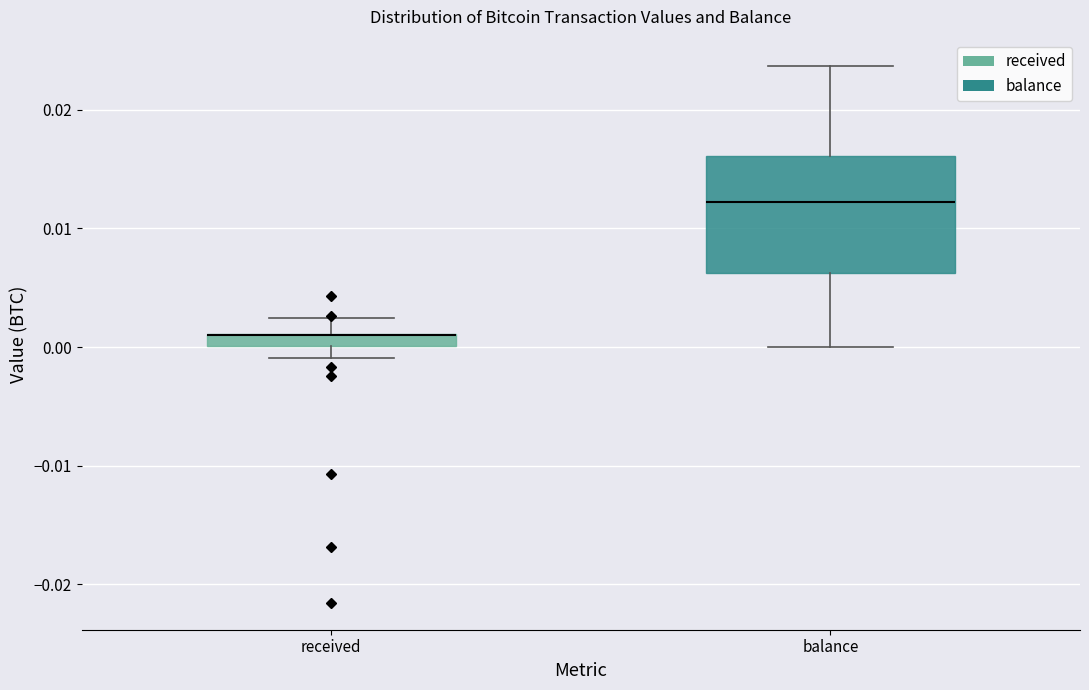

Which box is the tallest, from its lower edge to its upper edge?

balance